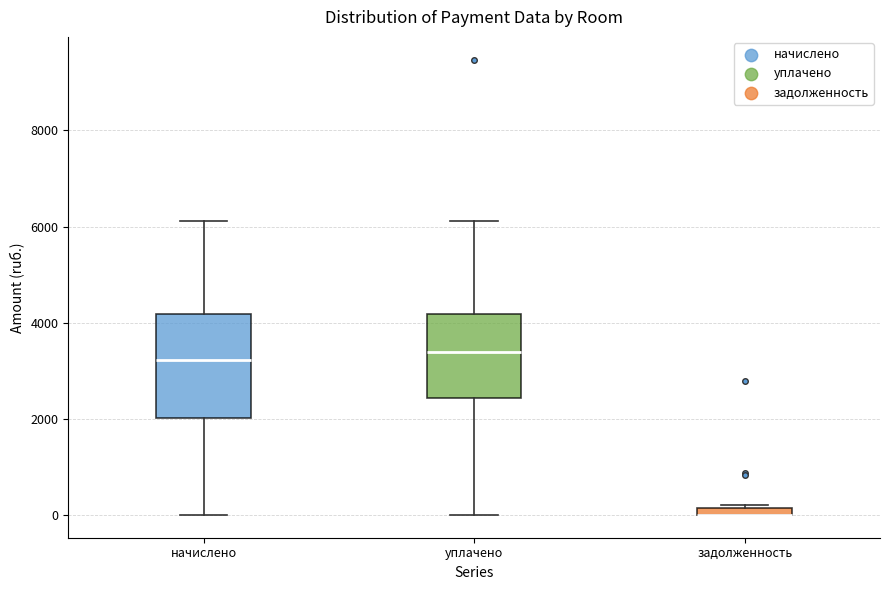

Where is the upper edge of the box for задолженность on the y-axis? The values are not printed on the chart, so give them approximately, as read against the axis.

200